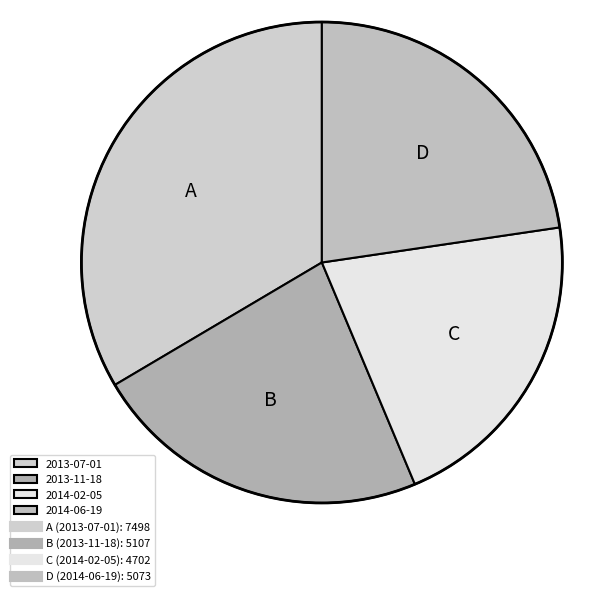

Is there any slice that represents more than half of the pie?

No